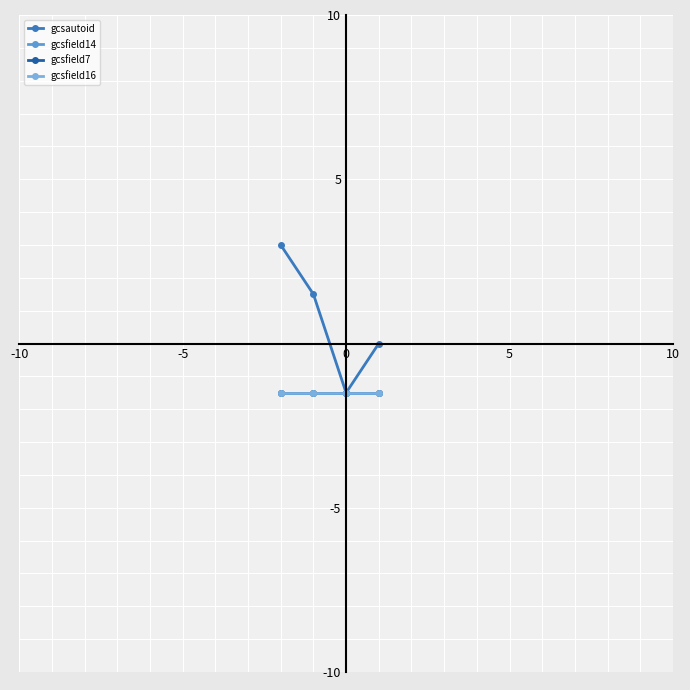

What is the value of the gcsautoid point at the 2nd from the left?

1.5